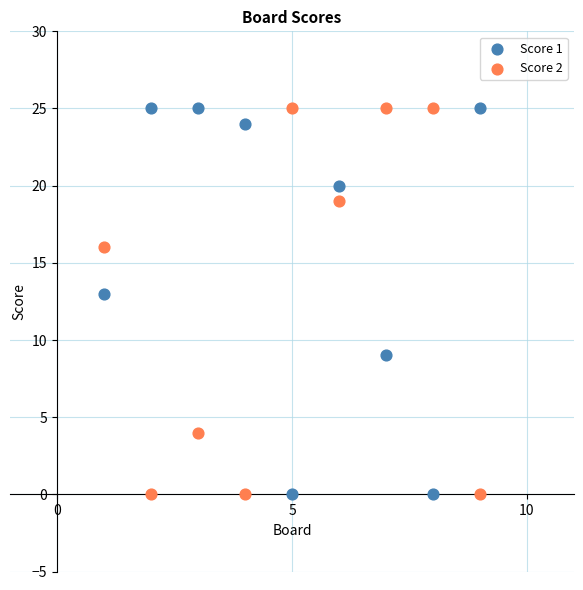

What is the X range (max minus min) for the scatter plot?

8